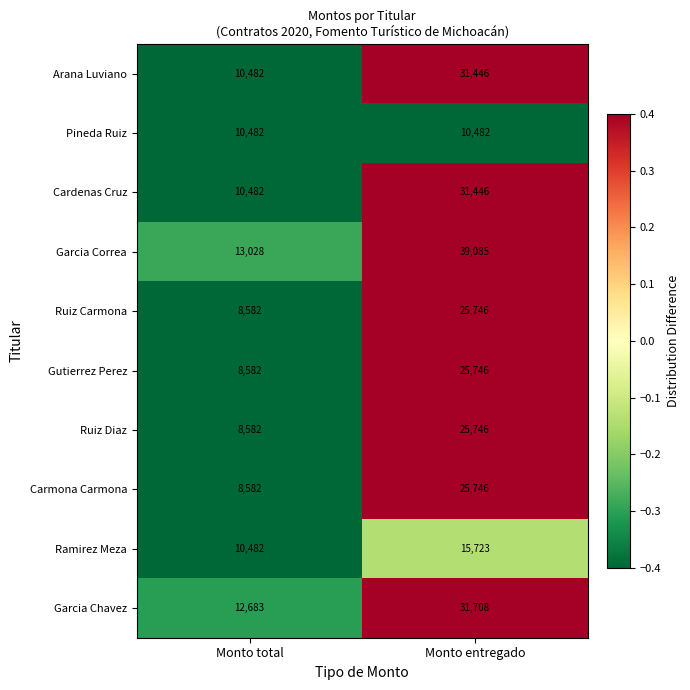

At which category is the sum across all series the highest?

Monto entregado